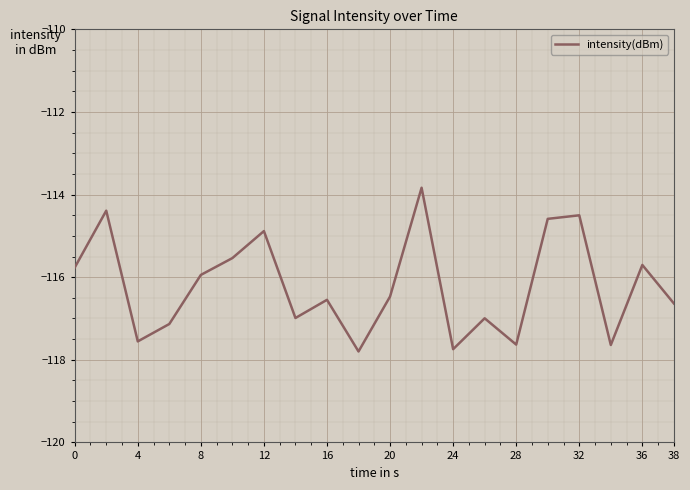

How many distinct data groups are displayed?

1